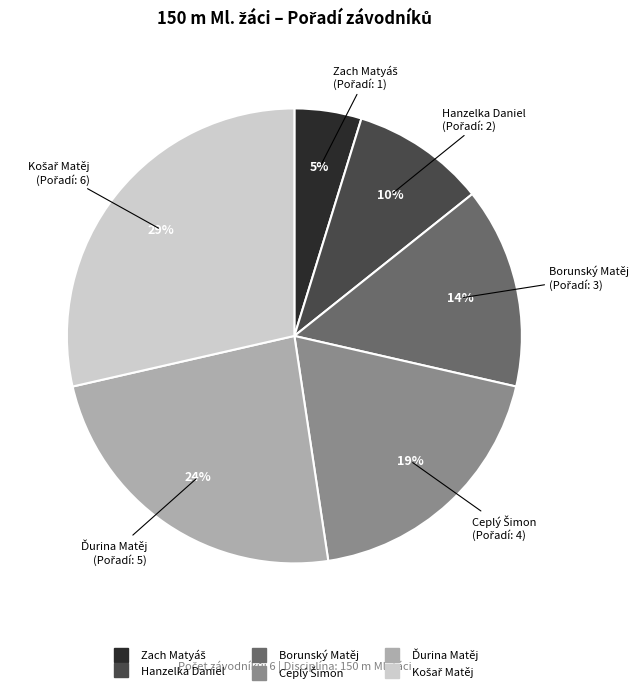

Is it true that Borunský Matěj is 14% of the pie?

True